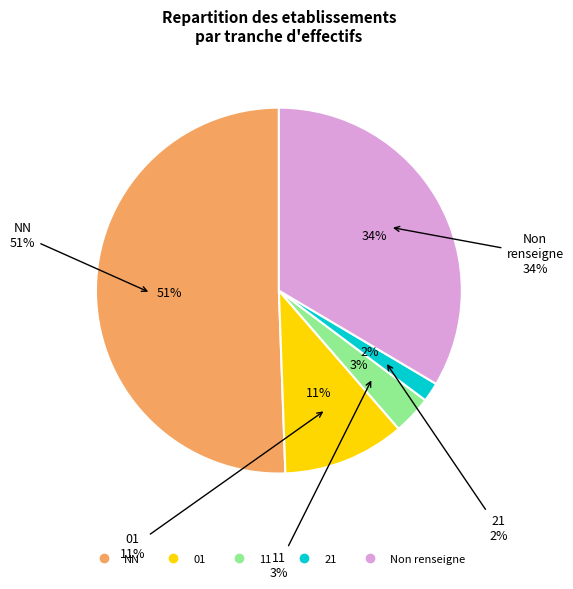

Is the sum of  and 01 greater than half?

No